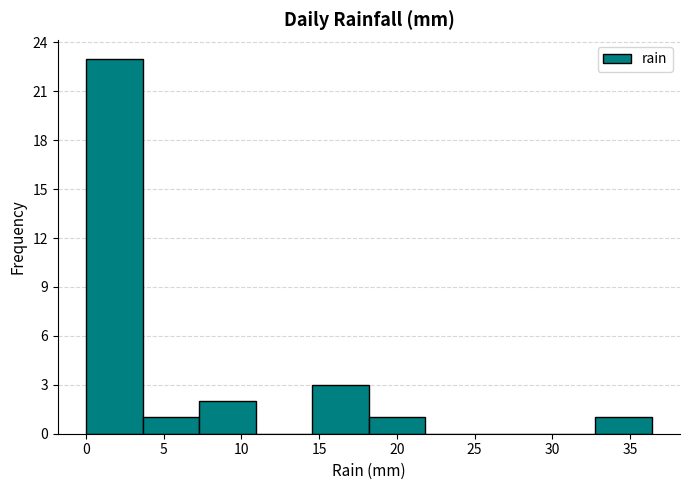

Reading left to right, list every bar in this chart as the range it spans on the x-axis followed by its height. Neither the bar edges nor the heights are printed on the chart, so give them approximately, as read against the axes.

0.0 to 3.5: 23
3.5 to 7.5: 1
7.5 to 11.0: 2
11.0 to 14.5: 0
14.5 to 18.0: 3
18.0 to 22.0: 1
22.0 to 25.5: 0
25.5 to 29.0: 0
29.0 to 33.0: 0
33.0 to 36.5: 1